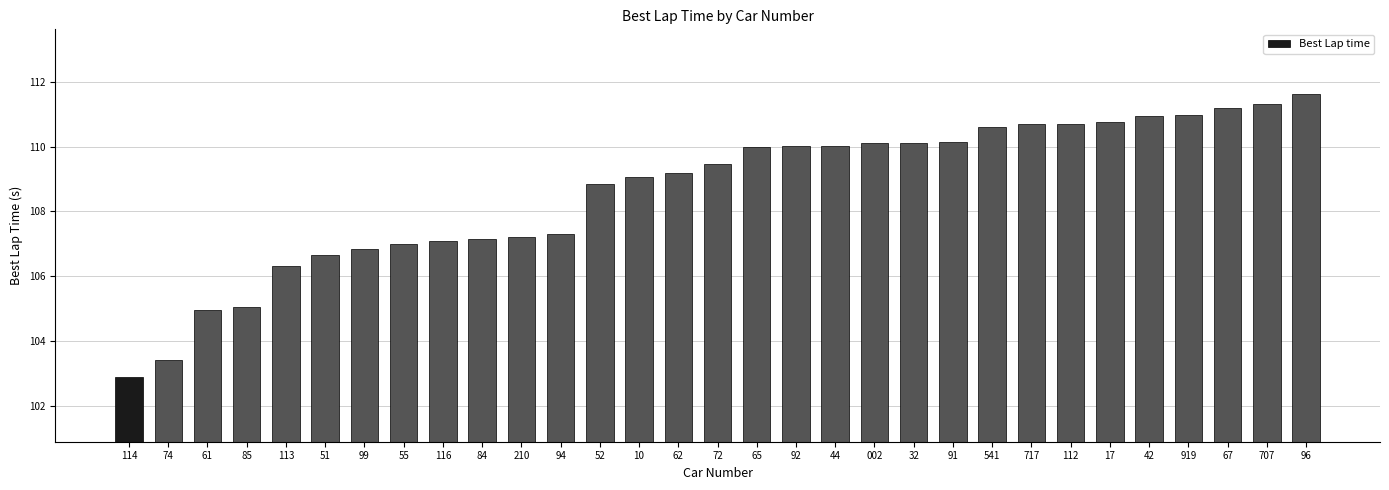

Approximately how many times larger is the value at 51 compared to 707?

1.0